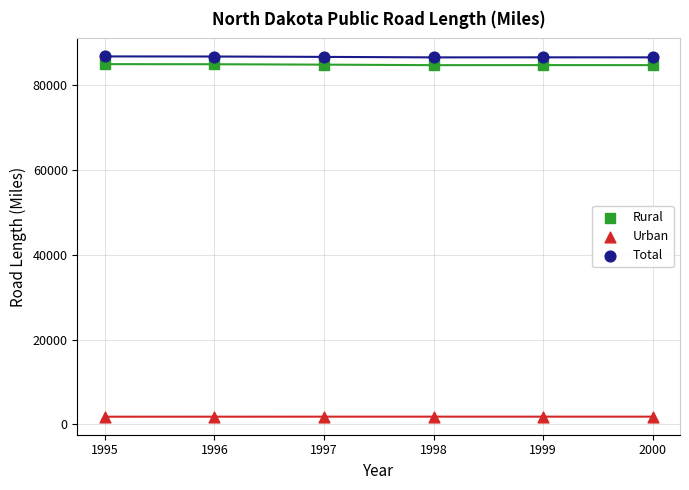

What is the X range (max minus min) for the scatter plot?

5